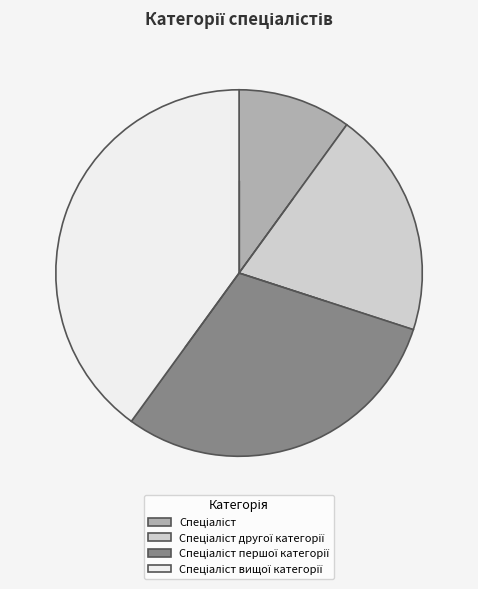

Is there any slice that represents more than half of the pie?

No